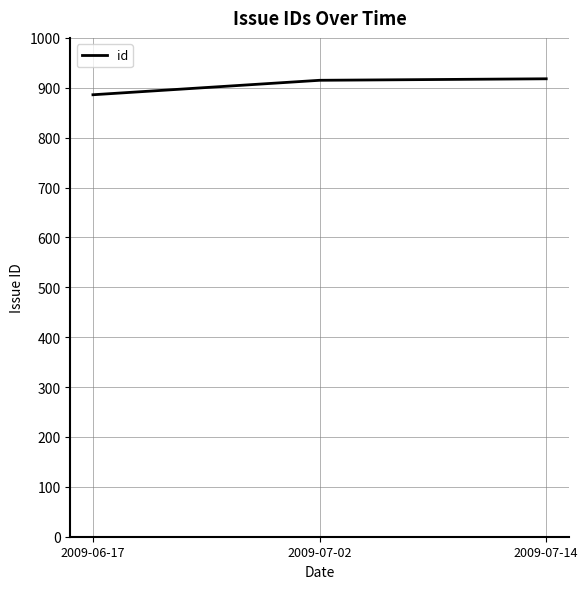

Between 2009-07-14 and 2009-06-17, which is larger?

2009-07-14